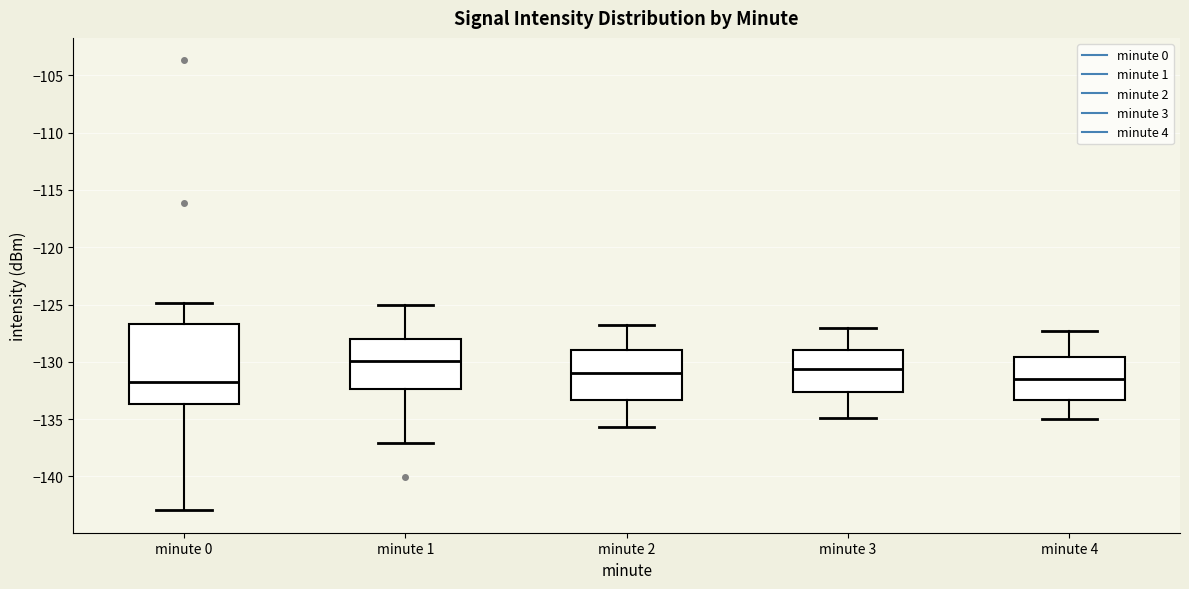

Reading left to right, read every box against the y-axis: the position of its median line, the range the box covers, and the ends of its whiskers. The values are not printed on the chart, so give them approximately, as read against the axis.

minute 0: median -132.0, box -133.5 to -126.5, whiskers -143.0 to -125.0
minute 1: median -130.0, box -132.5 to -128.0, whiskers -137.0 to -125.0
minute 2: median -131.0, box -133.5 to -129.0, whiskers -135.5 to -127.0
minute 3: median -130.5, box -132.5 to -129.0, whiskers -135.0 to -127.0
minute 4: median -131.5, box -133.5 to -129.5, whiskers -135.0 to -127.5